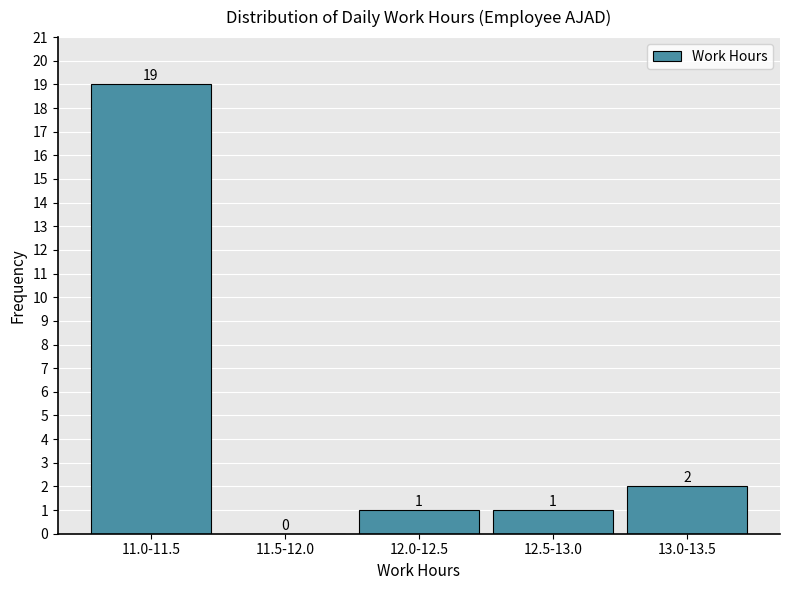

Reading left to right, transcribe all the data shown in this chart.

11.0-11.5=19	11.5-12.0=0	12.0-12.5=1	12.5-13.0=1	13.0-13.5=2